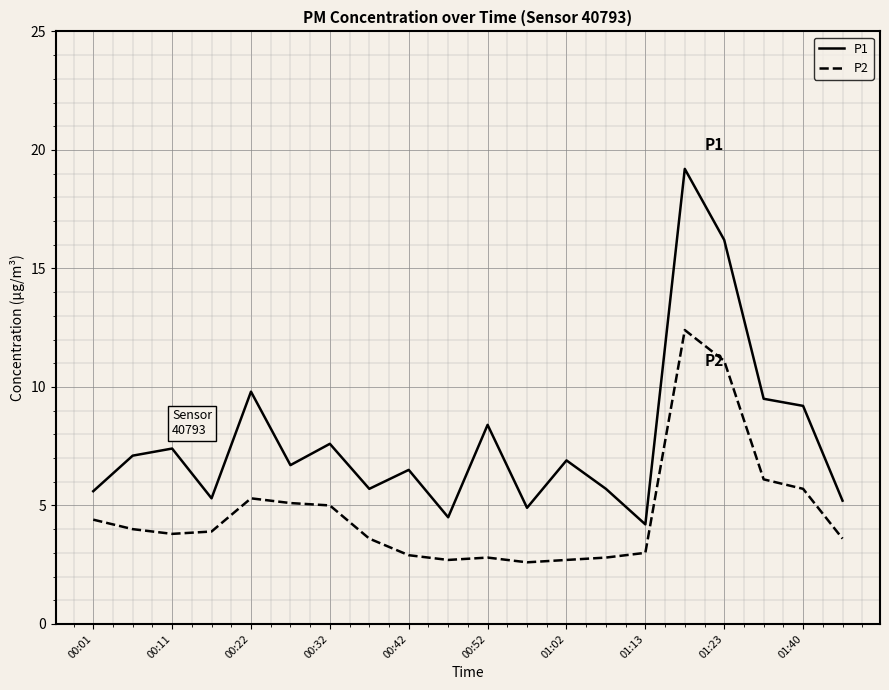

Does the chart have visible grid lines?

Yes